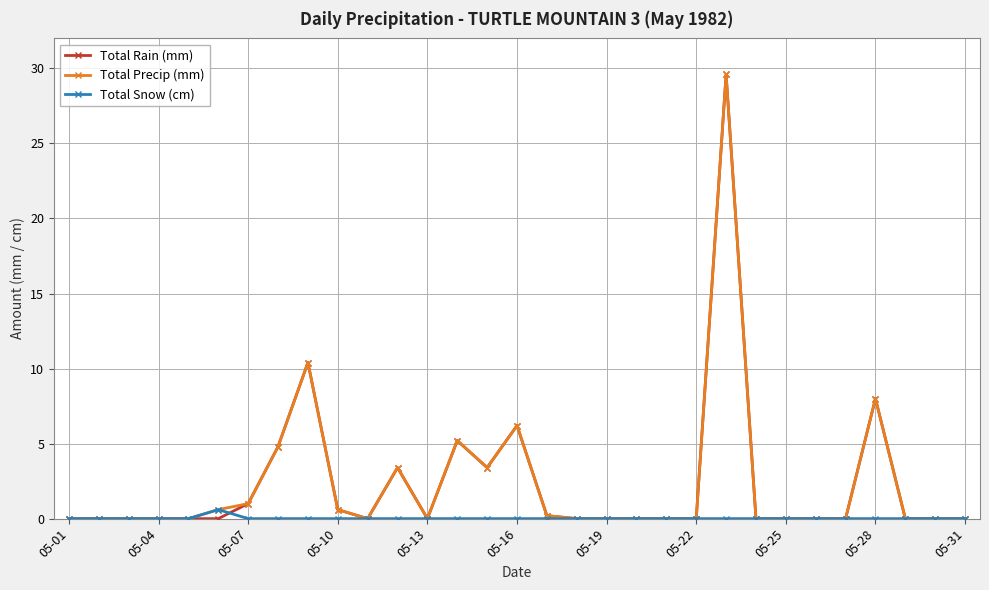

Reading left to right, list all the values displayed in this chart.

Total Rain (mm): 0.0	0.0	0.0	0.0	0.0	0.0	1.0	4.8	10.4	0.6	0.0	3.4	0.0	5.2	3.4	6.2	0.2	0.0	0.0	0.0	0.0	0.0	29.6	0.0	0.0	0.0	0.0	8.0	0.0	0.0	0.0
Total Precip (mm): 0.0	0.0	0.0	0.0	0.0	0.6	1.0	4.8	10.4	0.6	0.0	3.4	0.0	5.2	3.4	6.2	0.2	0.0	0.0	0.0	0.0	0.0	29.6	0.0	0.0	0.0	0.0	8.0	0.0	0.0	0.0
Total Snow (cm): 0.0	0.0	0.0	0.0	0.0	0.6	0.0	0.0	0.0	0.0	0.0	0.0	0.0	0.0	0.0	0.0	0.0	0.0	0.0	0.0	0.0	0.0	0.0	0.0	0.0	0.0	0.0	0.0	0.0	0.0	0.0